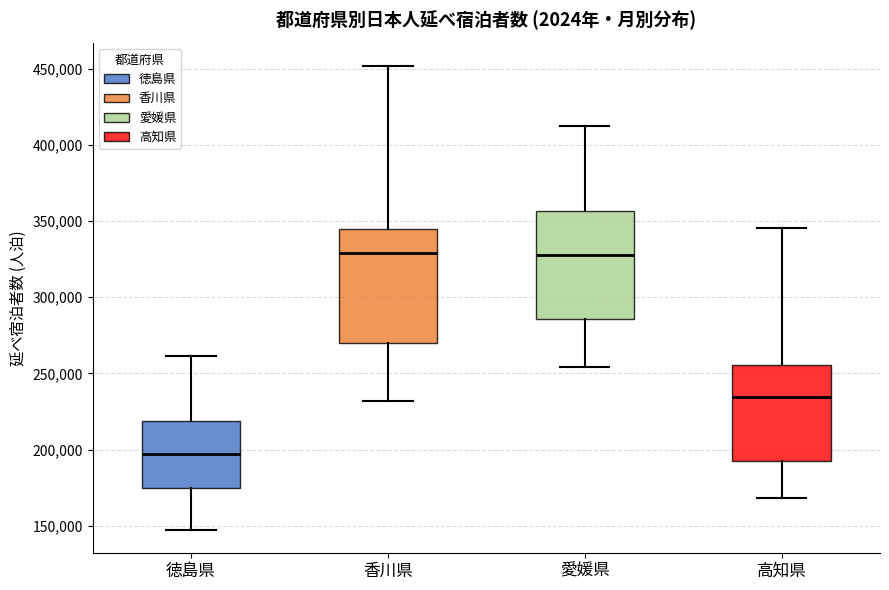

Where does the median line of the box for 高知県 sit on the y-axis? The values are not printed on the chart, so give them approximately, as read against the axis.

235000